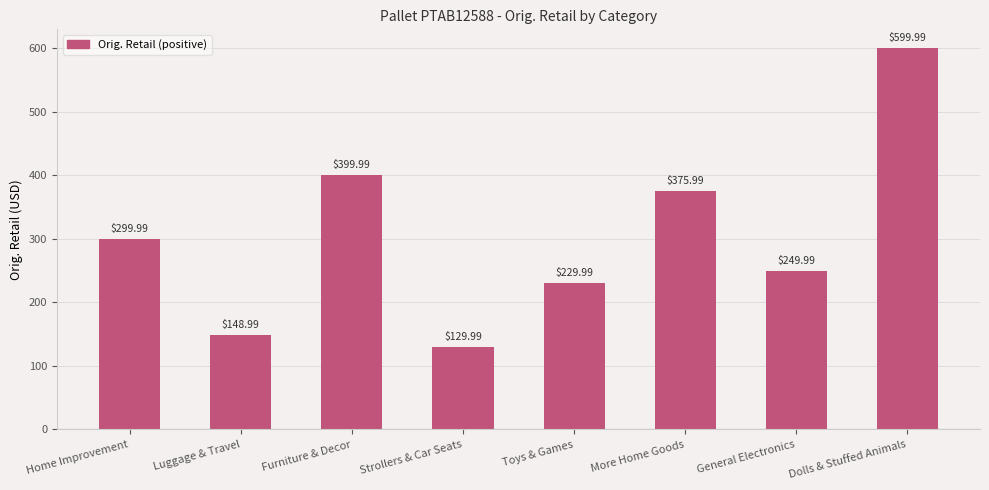

The value at Toys & Games is 230.0. True or false?

True